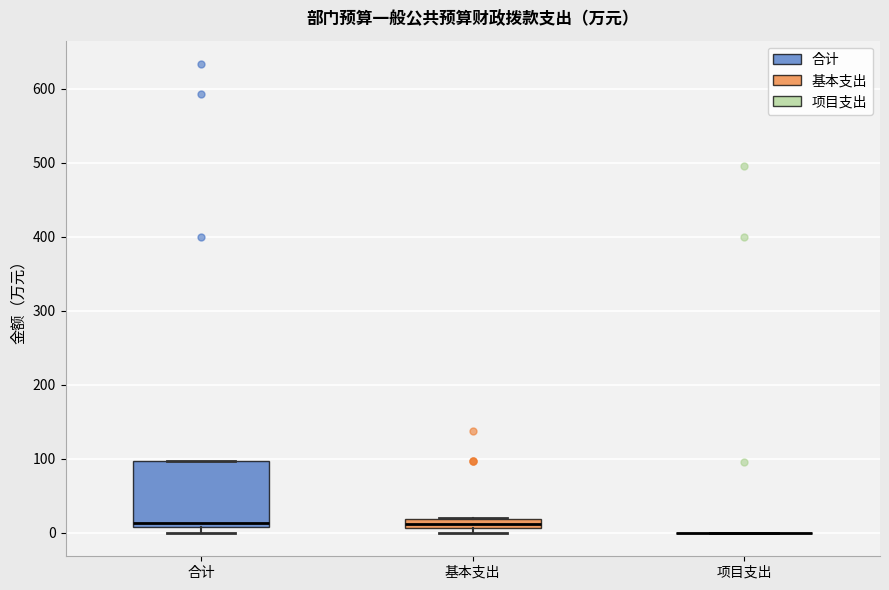

Where is the upper edge of the box for 基本支出 on the y-axis? The values are not printed on the chart, so give them approximately, as read against the axis.

20